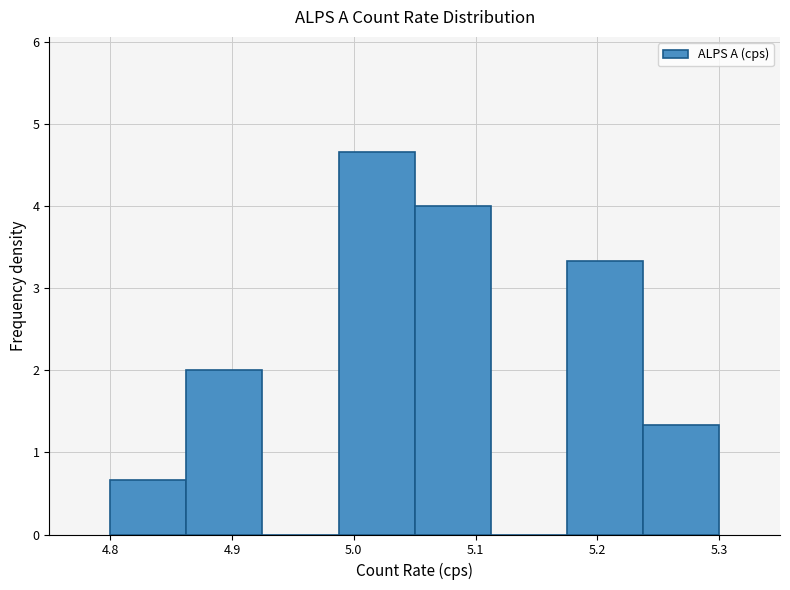

Reading left to right, transcribe this chart: for each bar, give the range it covers on the x-axis and its height. Neither the bar edges nor the heights are printed on the chart, so give them approximately, as read against the axes.

4.80 to 4.86: 0.7
4.86 to 4.93: 2.0
4.93 to 4.99: 0
4.99 to 5.05: 4.7
5.05 to 5.11: 4.0
5.11 to 5.18: 0
5.18 to 5.24: 3.3
5.24 to 5.30: 1.3